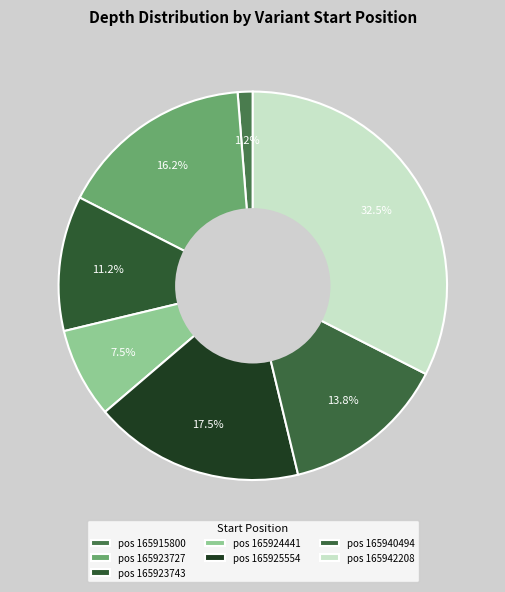

How many slices are in this pie chart?

7